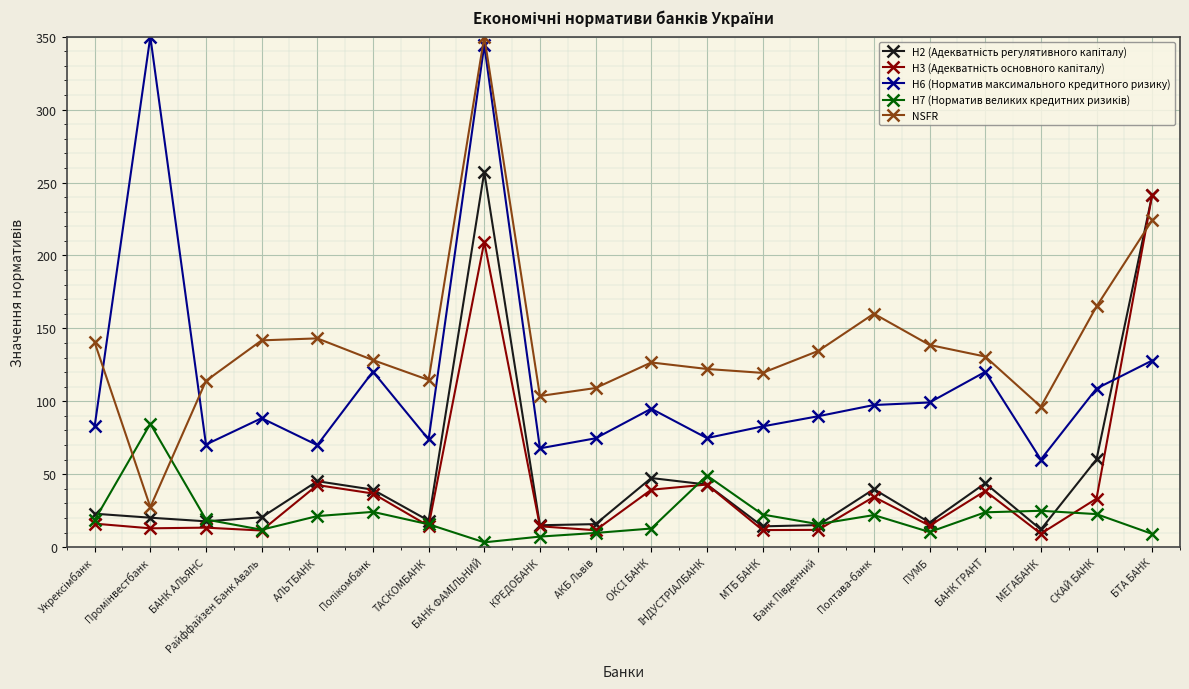

True or false: Н6 (Норматив максимального кредитного ризику) has more than 0 points higher than both neighbors.

True